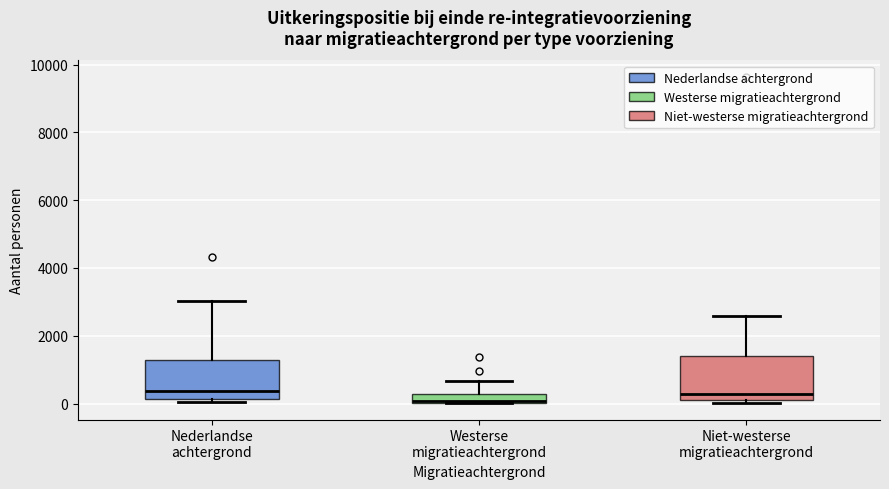

Where is the upper edge of the box for Nederlandse achtergrond on the y-axis? The values are not printed on the chart, so give them approximately, as read against the axis.

1200